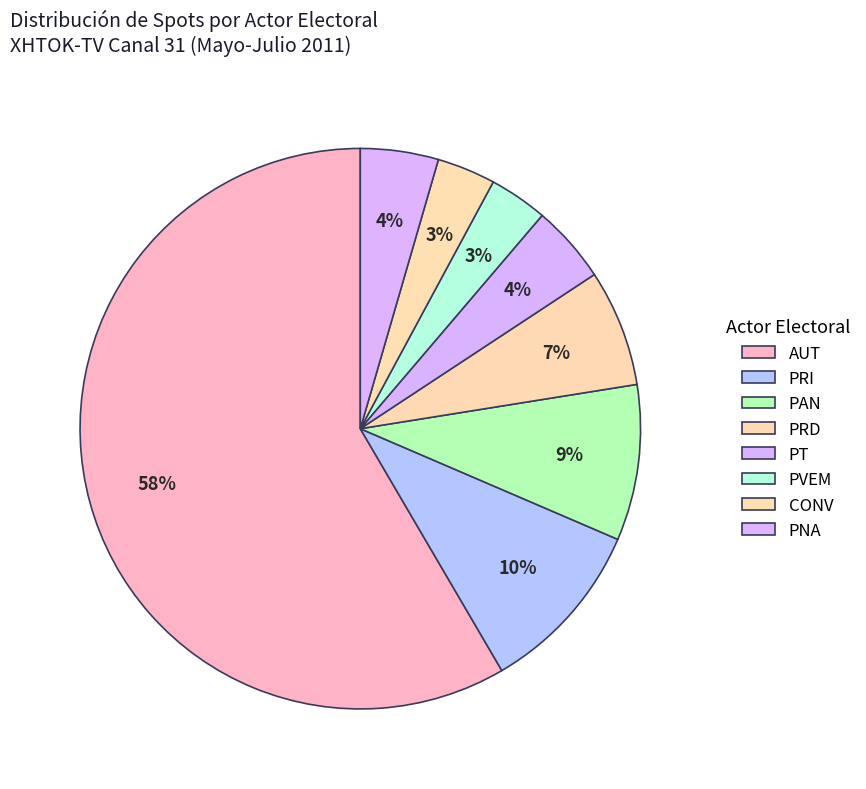

What is the total percentage of PRI and AUT?

68.5%